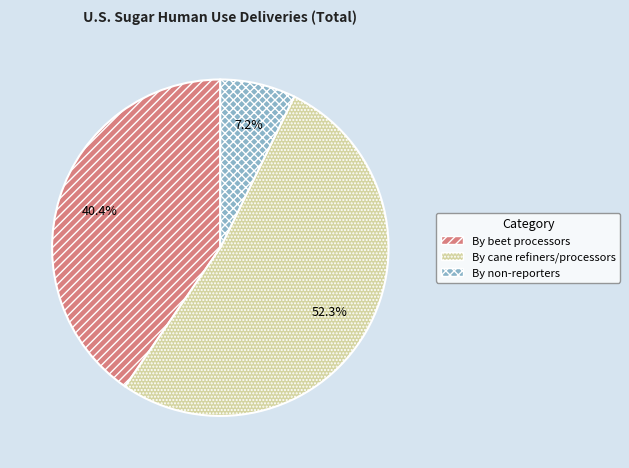

To the nearest percent, what is the difference between the largest and smallest slice percentages?

45%